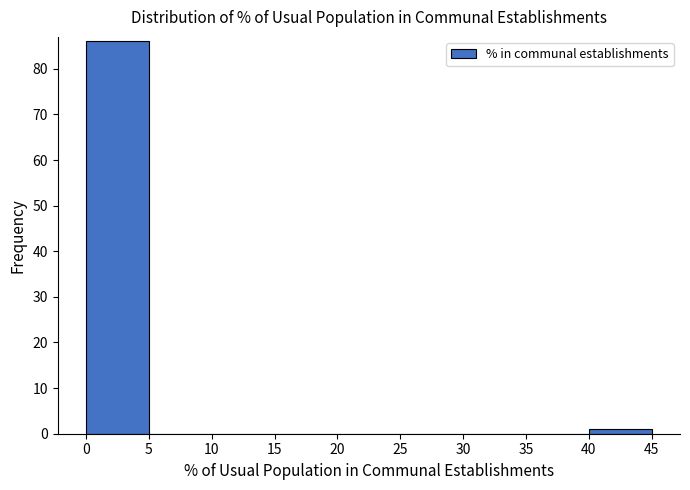

What is the height of the bar covering 40 to 45 on the x-axis? The values are not printed on the chart, so give them approximately, as read against the axis.

1